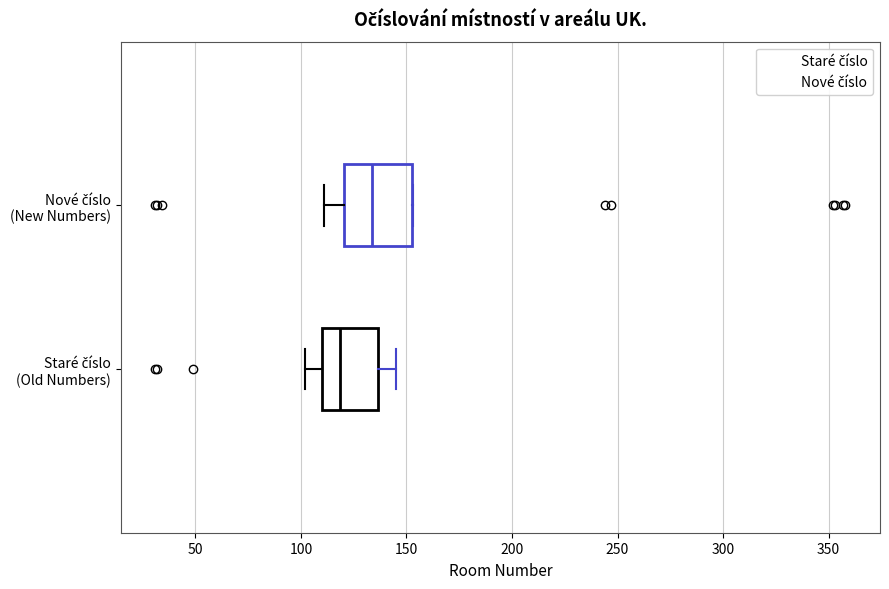

Reading bottom to top, read every box against the x-axis: the position of its median line, the range the box covers, and the ends of its whiskers. The values are not printed on the chart, so give them approximately, as read against the axis.

Staré číslo (Old Numbers): median 120, box 110 to 135, whiskers 100 to 145
Nové číslo (New Numbers): median 135, box 120 to 155, whiskers 110 to 155